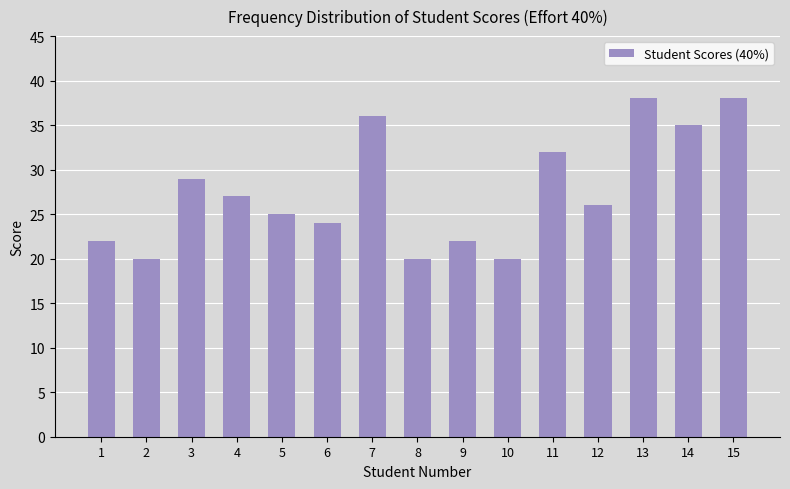

What is the average value?

28